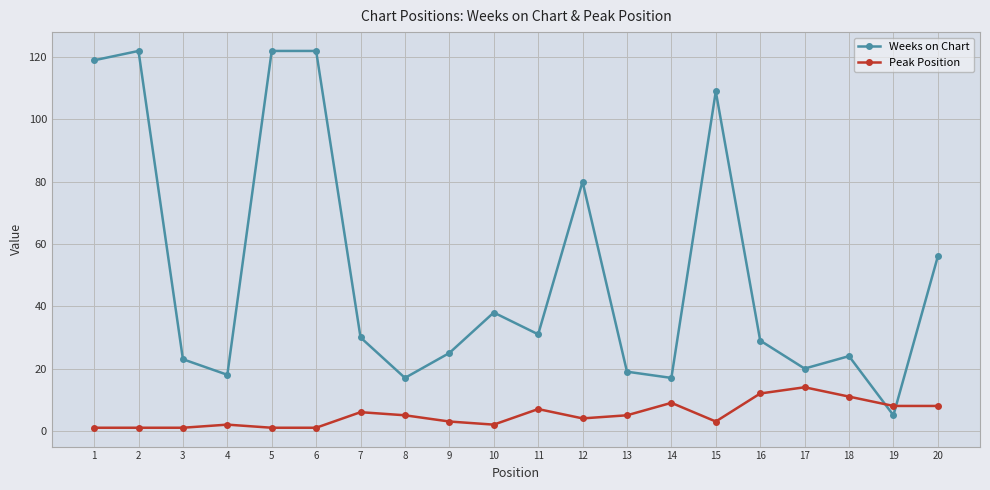

The Weeks on Chart series shows 20 at 17. True or false?

True